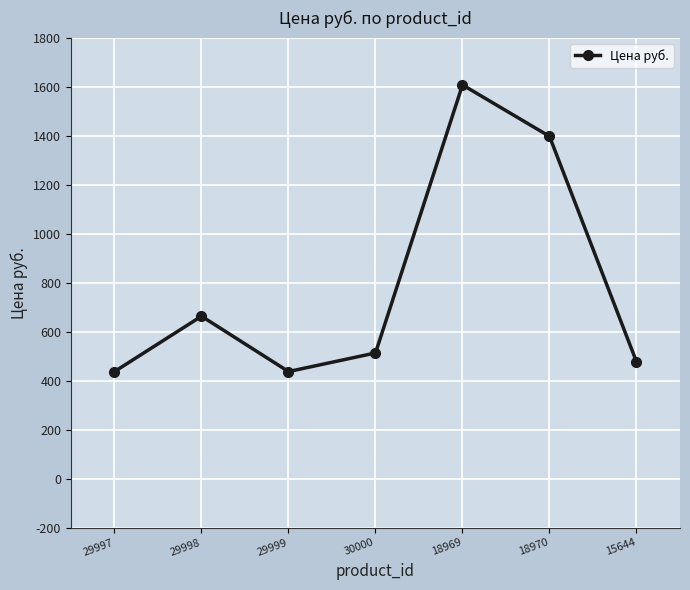

Read the value at 29997.

437